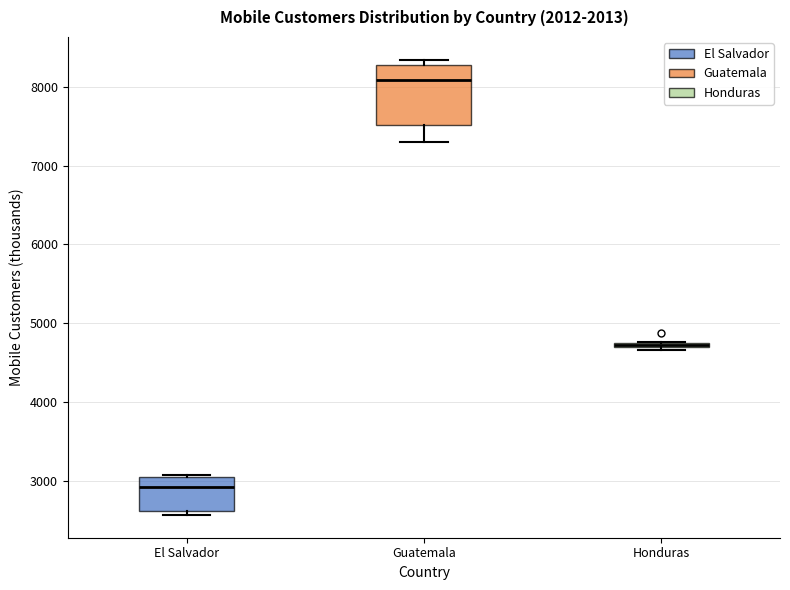

Which box has the lowest median line?

El Salvador